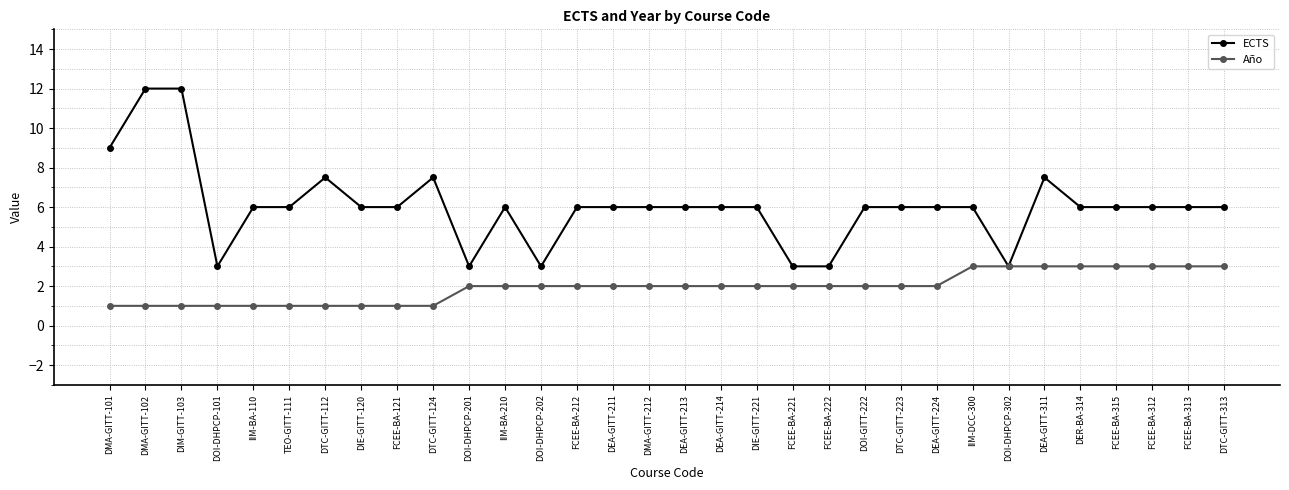

True or false: Año has a value of 3.0 at FCEE-BA-315.

True